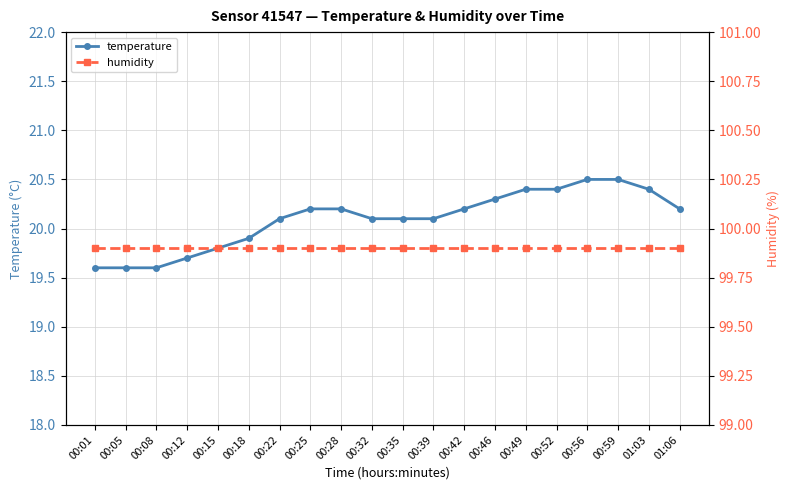

At which label is temperature closest to 20?

00:18